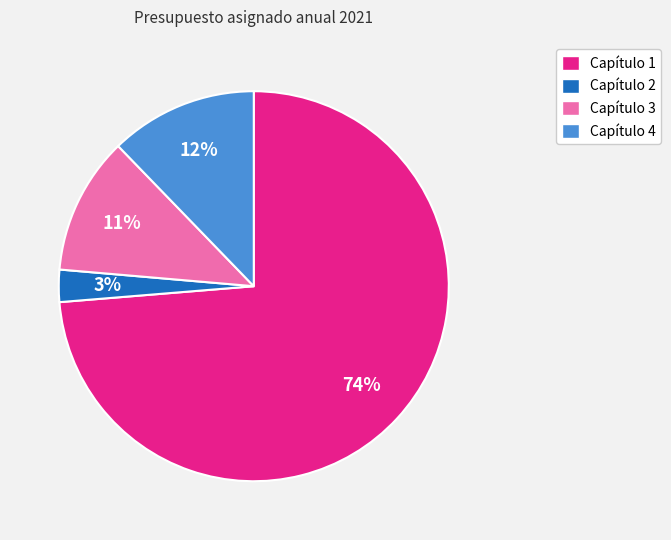

True or false: Capítulo 3 accounts for 24% of the total.

False